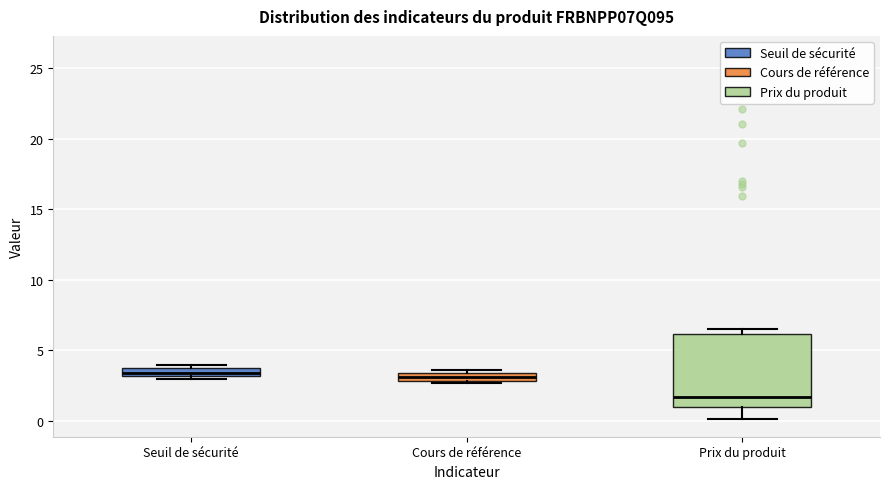

Which box has the lowest median line?

Prix du produit